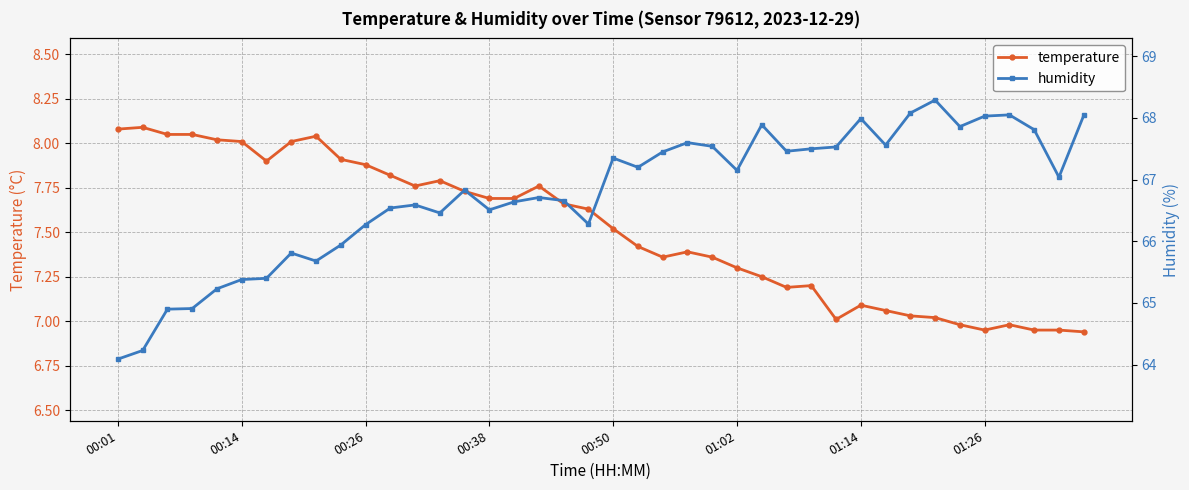

True or false: humidity and temperature intersect in this chart.

False